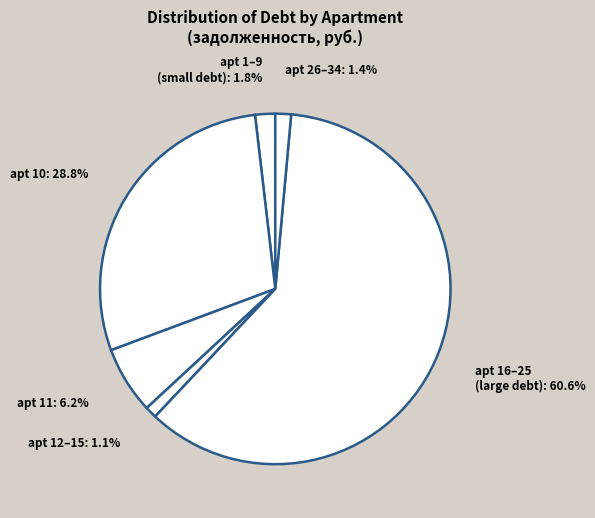

Do apt 10: 28.8% and apt 26–34: 1.4% together represent more than half of the pie?

No